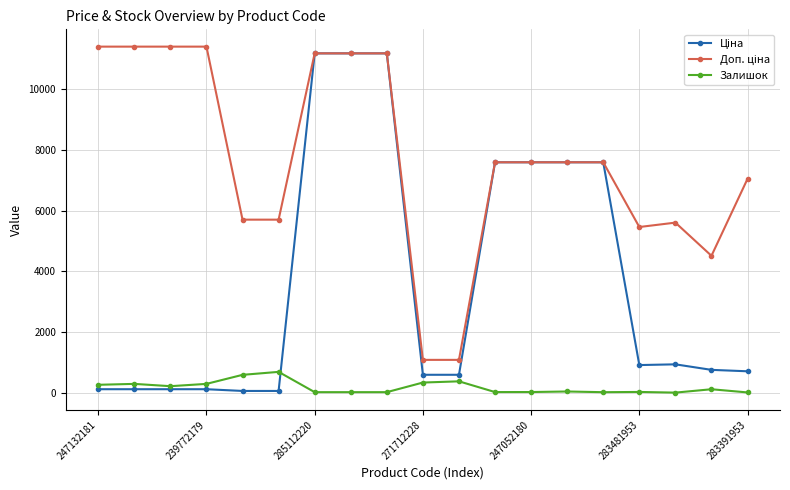

What is the maximum value shown in the chart?

11410.0